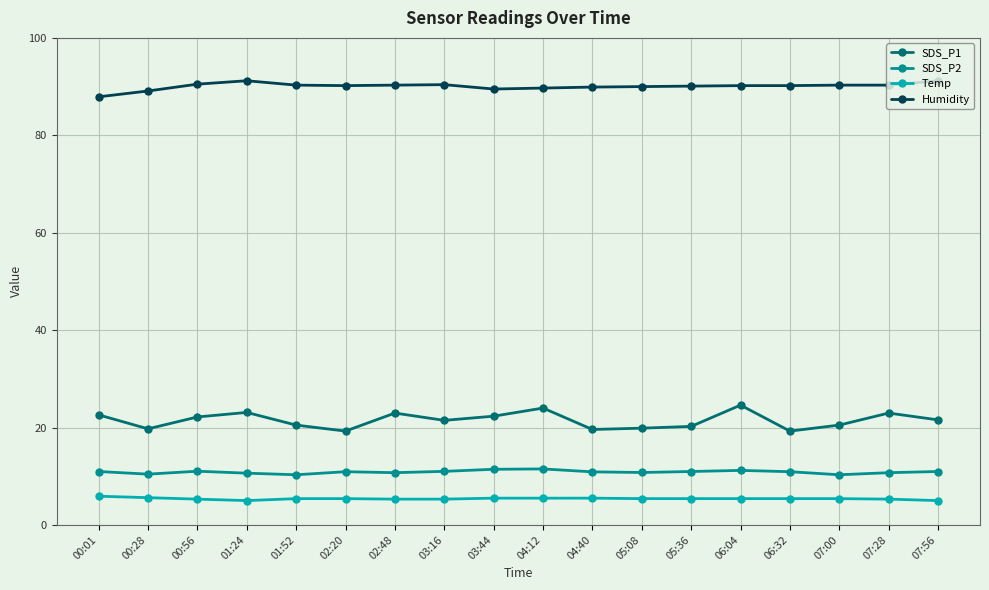

Which series has the largest range (max minus min)?

SDS_P1